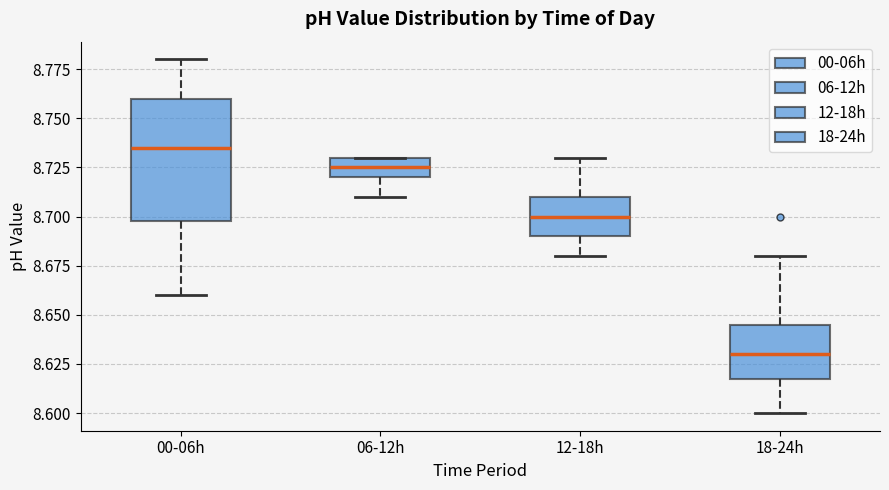

Where is the lower edge of the box for 06-12h on the y-axis? The values are not printed on the chart, so give them approximately, as read against the axis.

8.720